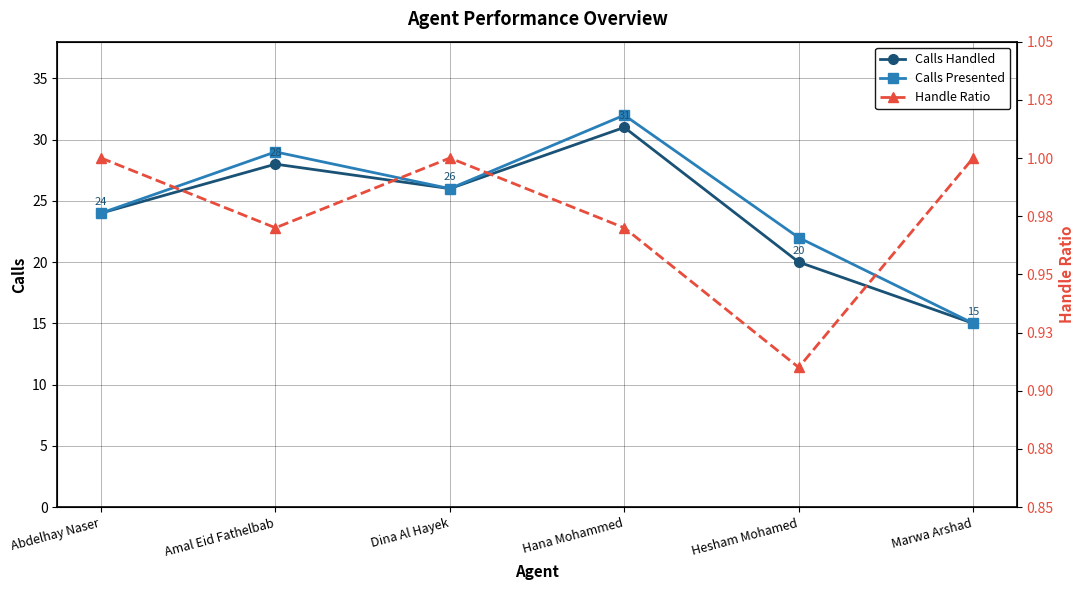

What is the label of the 3rd point from the right?

Hana Mohammed